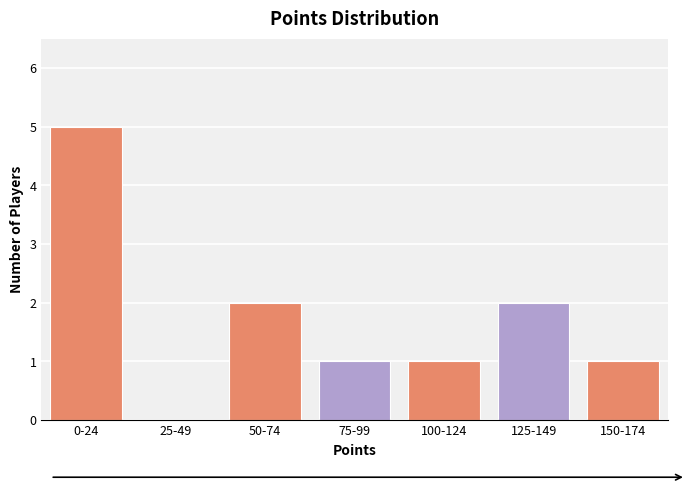

Reading right to left, list all the values displayed in this chart.

150-174=1	125-149=2	100-124=1	75-99=1	50-74=2	25-49=0	0-24=5